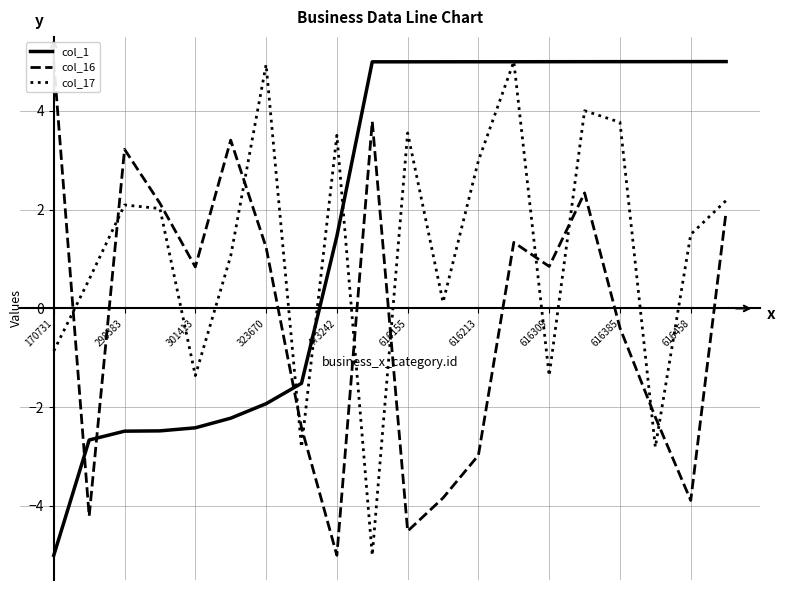

What is the value of the col_17 point at the 20th from the left?

2.2